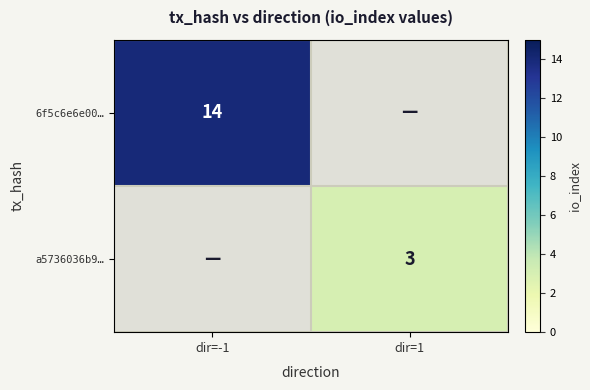

What is the maximum value shown in the chart?

14.0